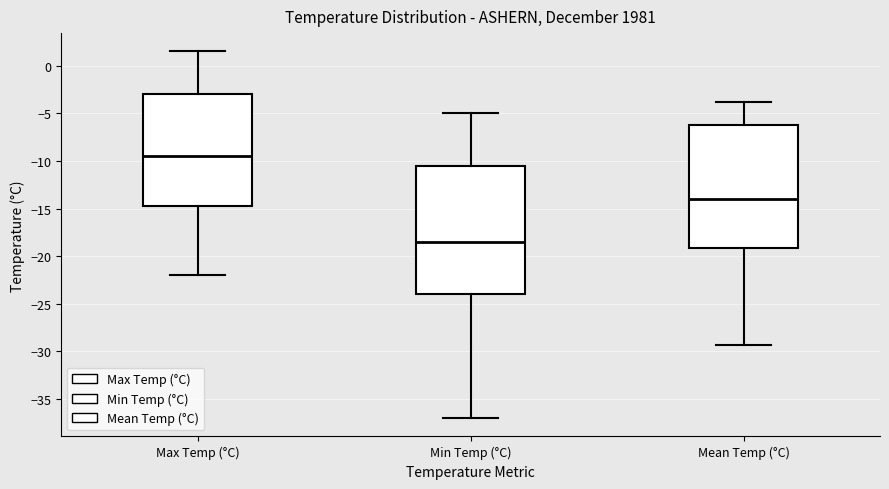

Which box is the tallest, from its lower edge to its upper edge?

Min Temp (°C)